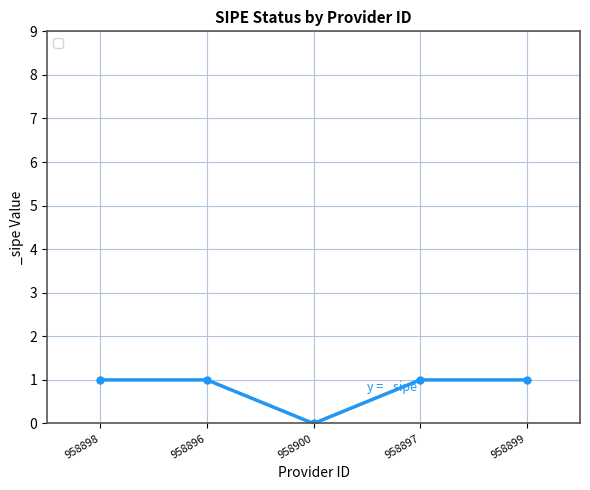

Reading left to right, transcribe all the data shown in this chart.

1	1	0	1	1